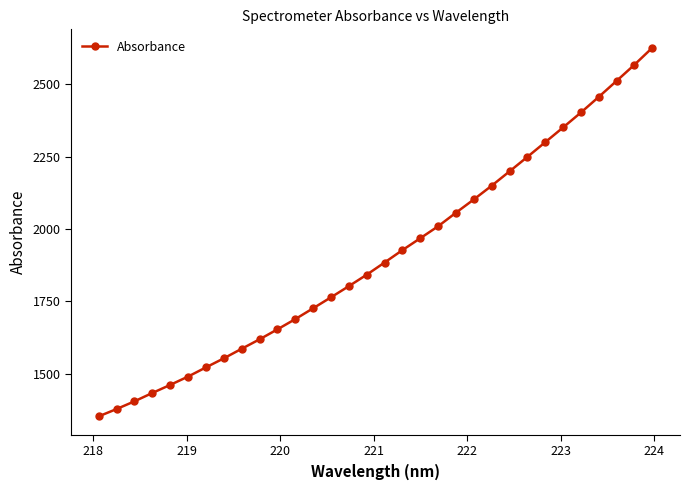

What is the difference between the maximum and second lowest values?

1246.3